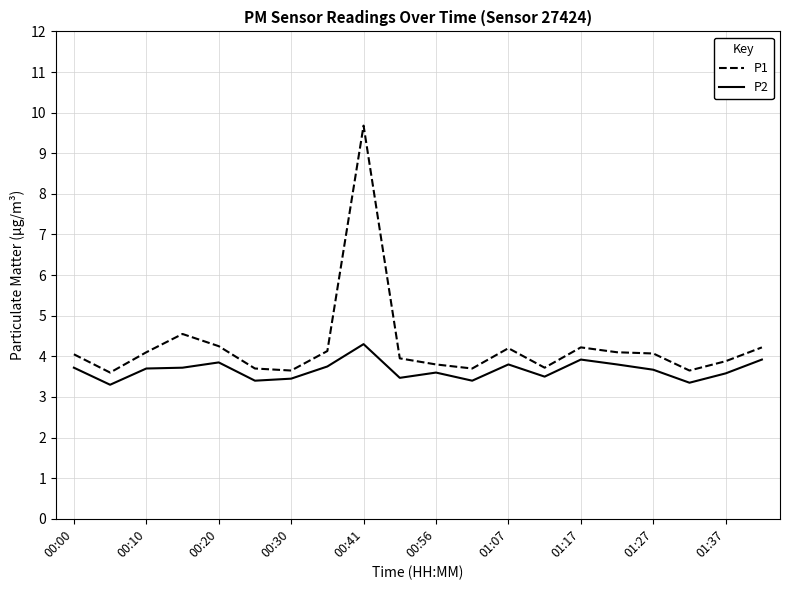

What is the difference between the maximum and minimum values in the P1 series?

6.1